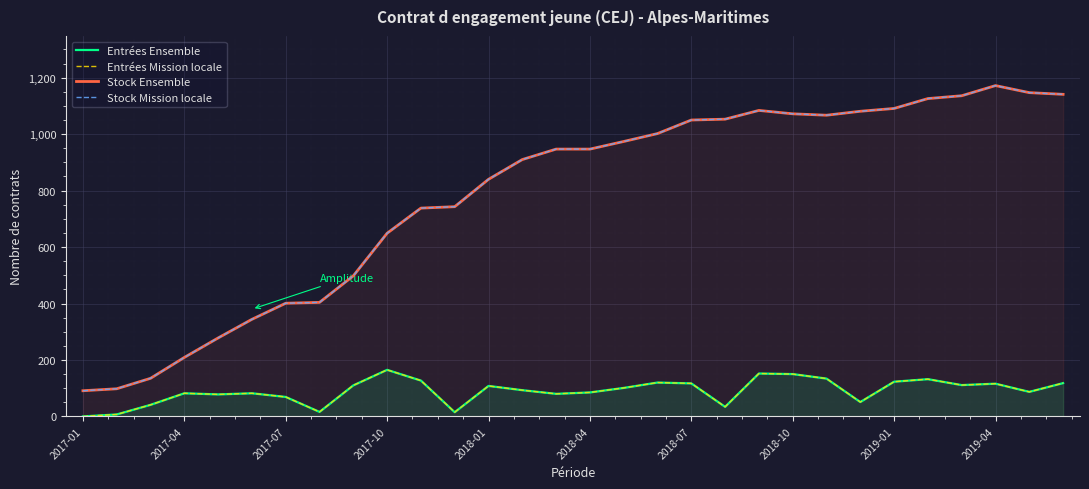

True or false: Entrées Mission locale and Entrées Ensemble intersect in this chart.

False